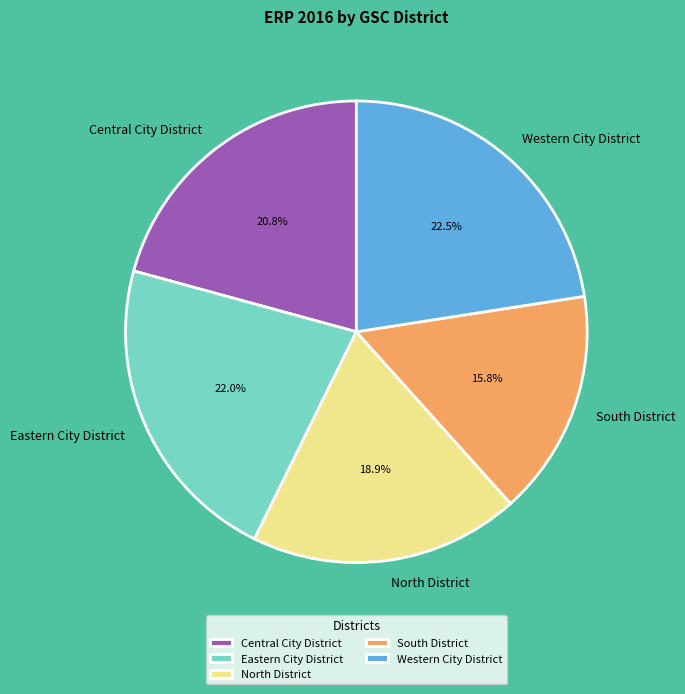

How much of the chart is everything except Eastern City District?

78.0%